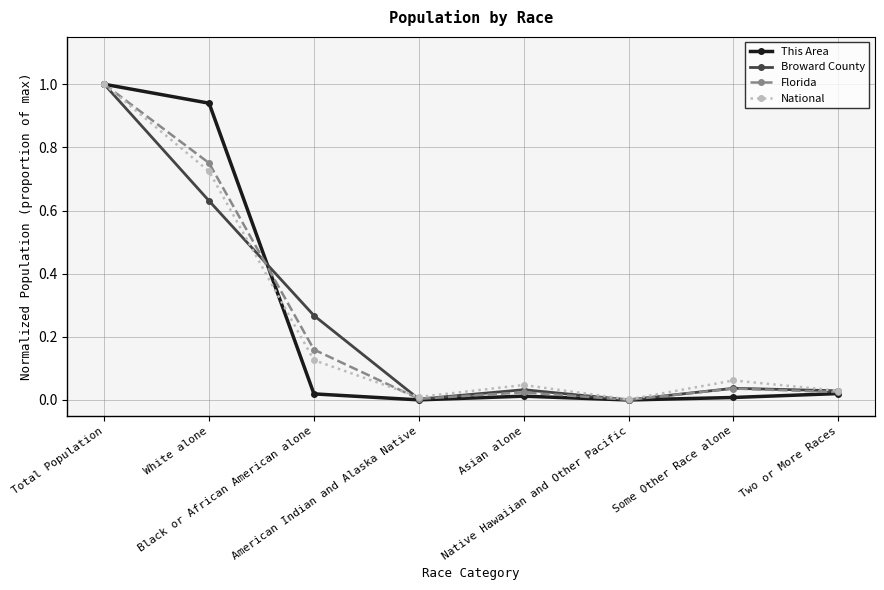

What are all the series names shown in the legend?

This Area, Broward County, Florida, National